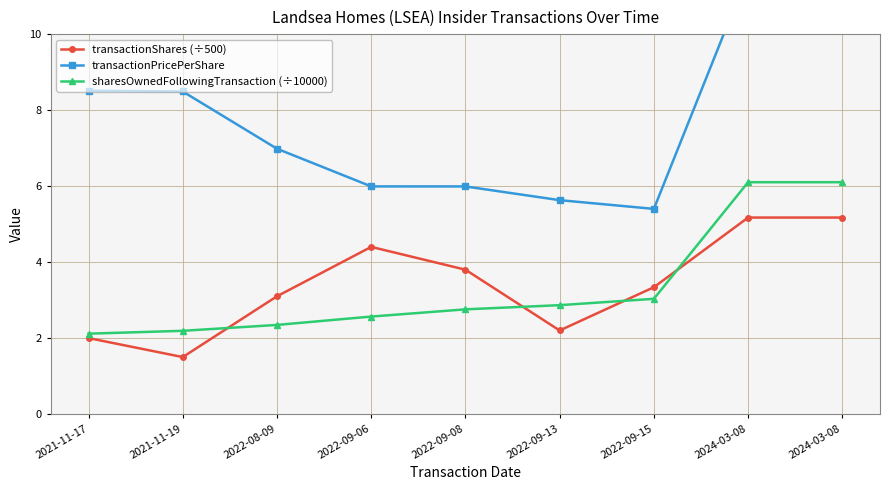

In transactionShares (÷500), how many points are lower than both neighbors (excluding endpoints)?

2